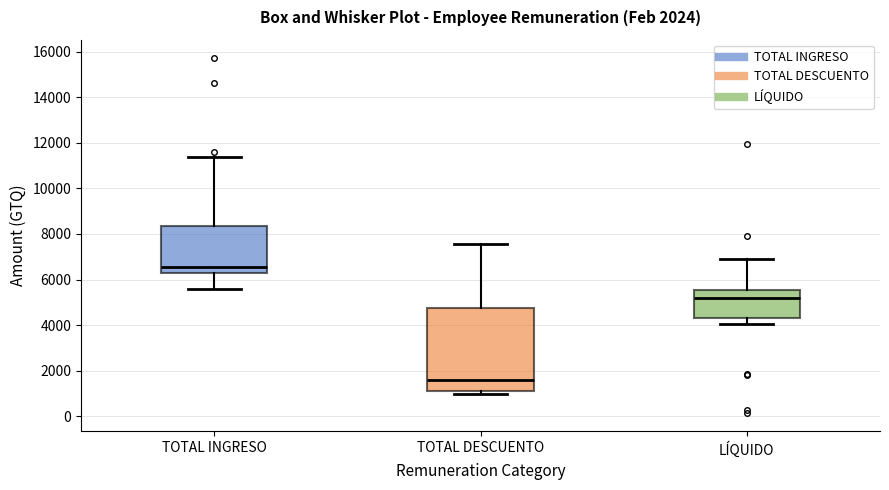

Comparing the boxes themselves (not the whiskers), which one is the tallest?

TOTAL DESCUENTO